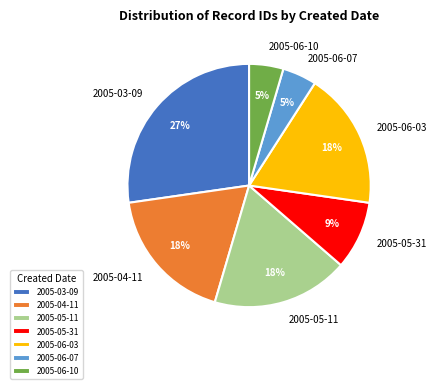

To the nearest percent, what percentage of the pie is 2005-03-09?

27%